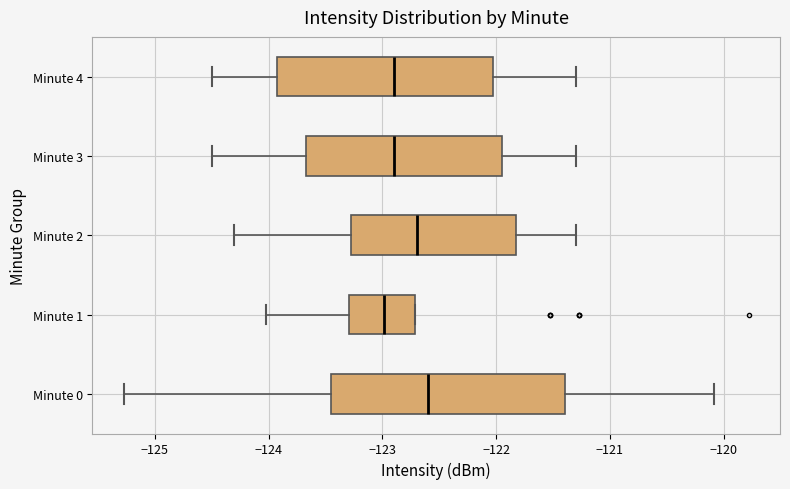

Reading bottom to top, transcribe this box plot: for each box, give where its median line is, the range the box spans, and where its two whiskers end, as read against the x-axis. The values are not printed on the chart, so give them approximately, as read against the axis.

Minute 0: median -122.6, box -123.4 to -121.4, whiskers -125.3 to -120.1
Minute 1: median -123.0, box -123.3 to -122.7, whiskers -124.0 to -122.7
Minute 2: median -122.7, box -123.3 to -121.8, whiskers -124.3 to -121.3
Minute 3: median -122.9, box -123.7 to -121.9, whiskers -124.5 to -121.3
Minute 4: median -122.9, box -123.9 to -122.0, whiskers -124.5 to -121.3